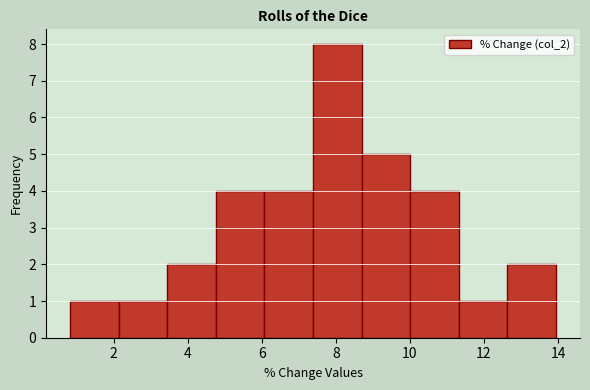

Which range on the x-axis has the tallest bar?

7.4 to 8.6